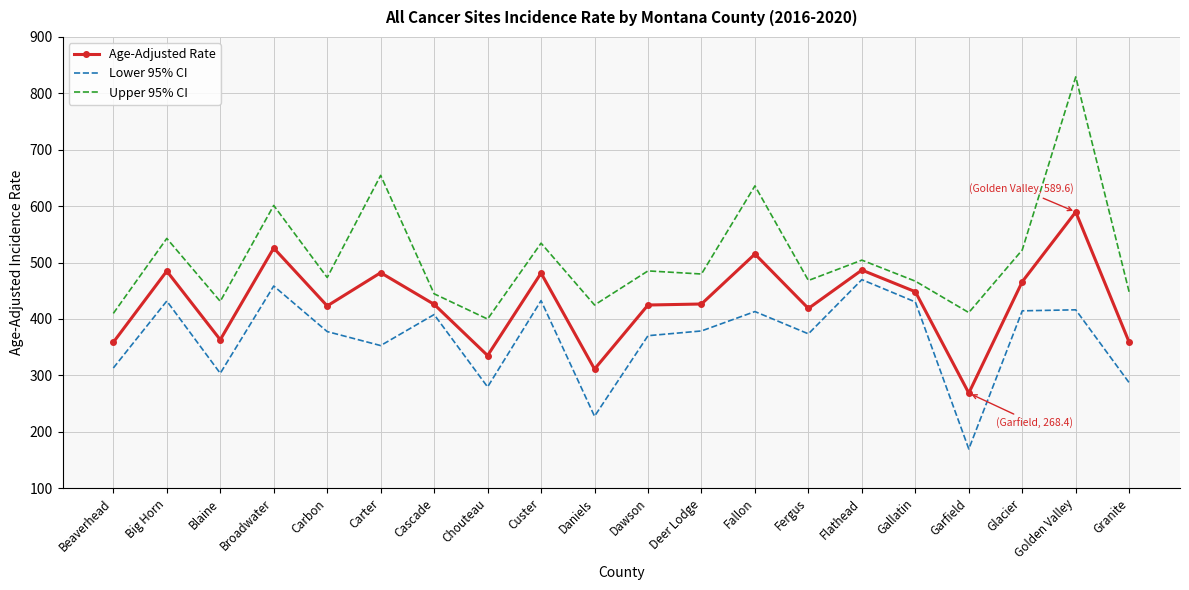

Where is Lower 95% CI nearest to the value 319?

Beaverhead